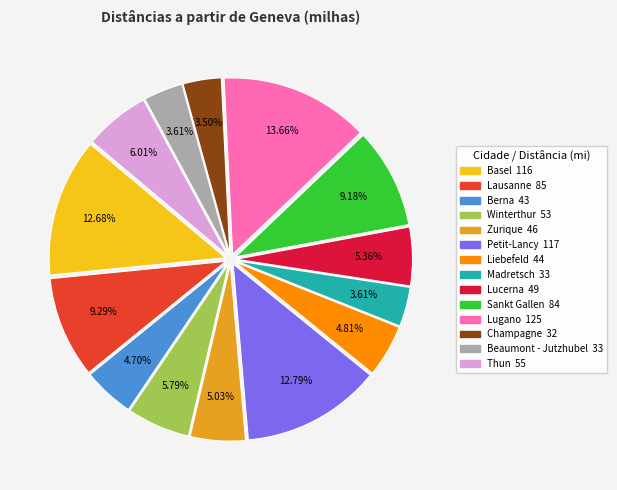

To the nearest percent, what is the difference between the largest and smallest slice percentages?

10%